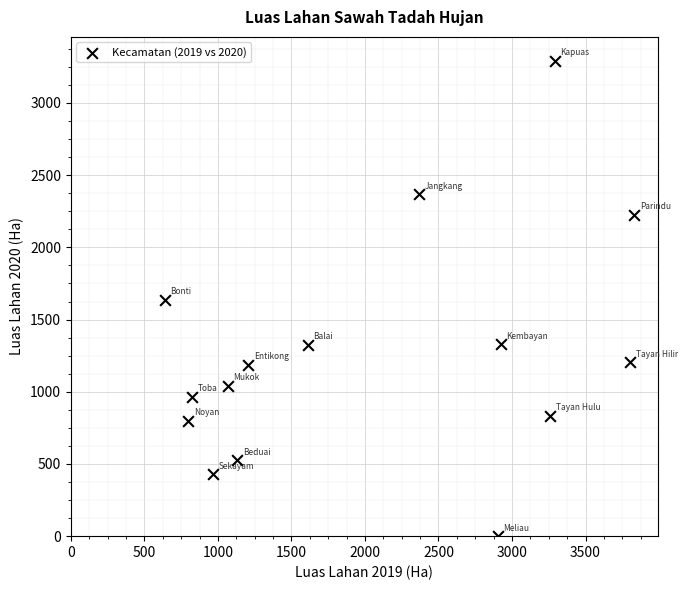

What is the range of X values (max minus min)?

3196